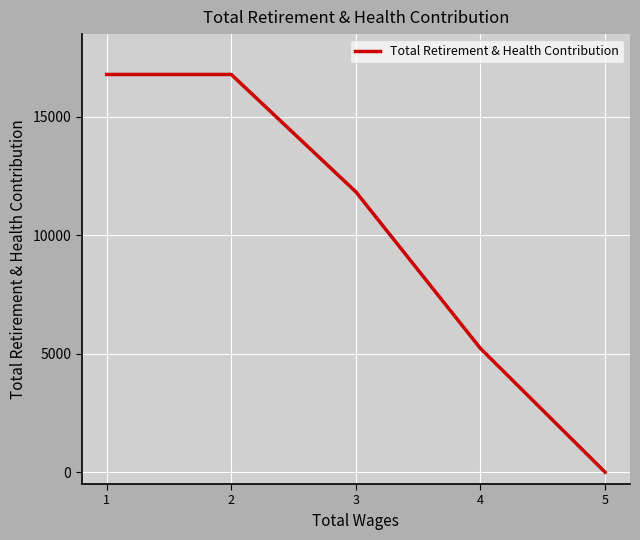

Where does the data first go above 11839?

1